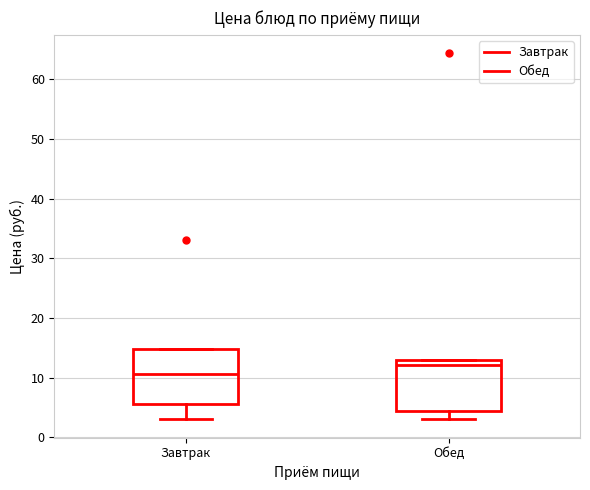

Reading left to right, transcribe this box plot: for each box, give where its median line is, the range the box spans, and where its two whiskers end, as read against the y-axis. The values are not printed on the chart, so give them approximately, as read against the axis.

Завтрак: median 11, box 6 to 15, whiskers 3 to 15
Обед: median 12, box 4 to 13, whiskers 3 to 13